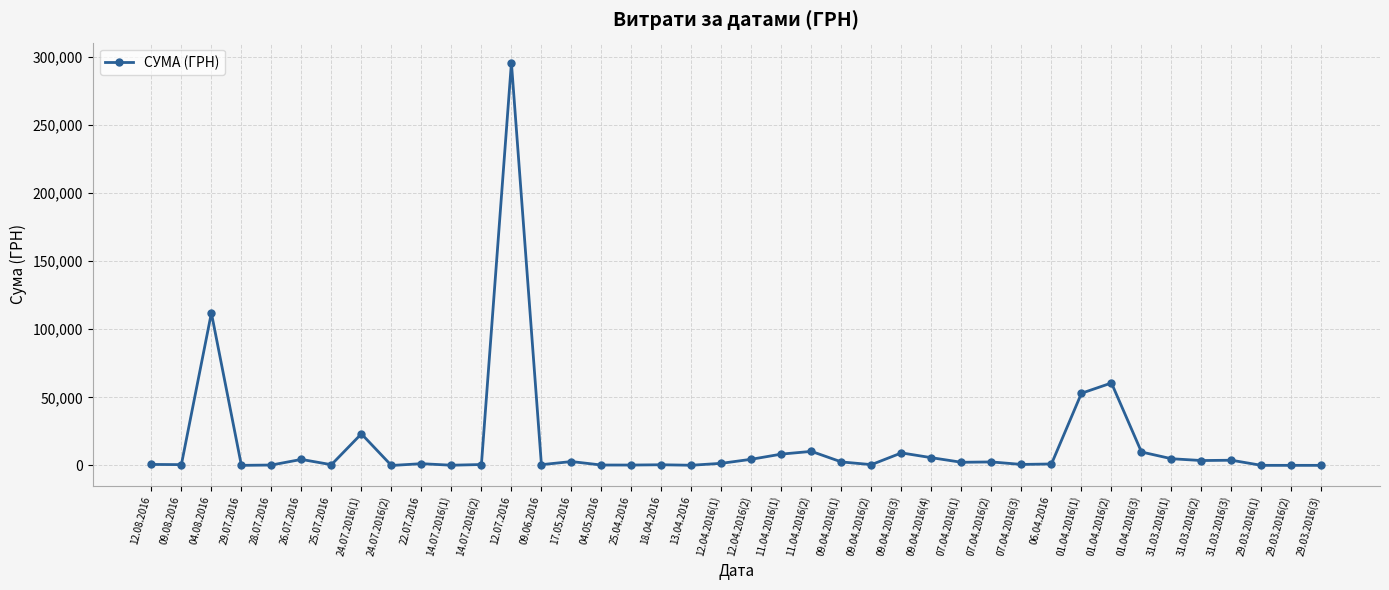

Is it true that the value at 11.04.2016(1) is 8360.4?

True